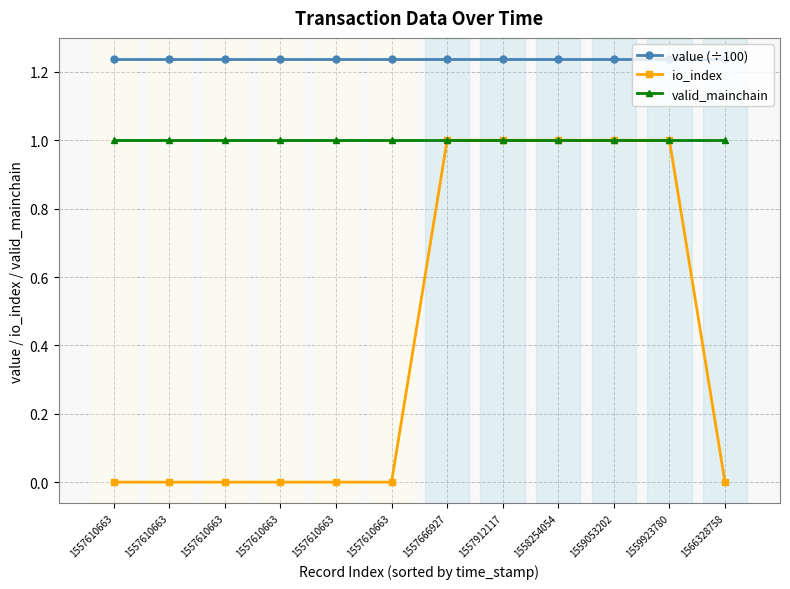

True or false: value (÷100) and valid_mainchain intersect in this chart.

False